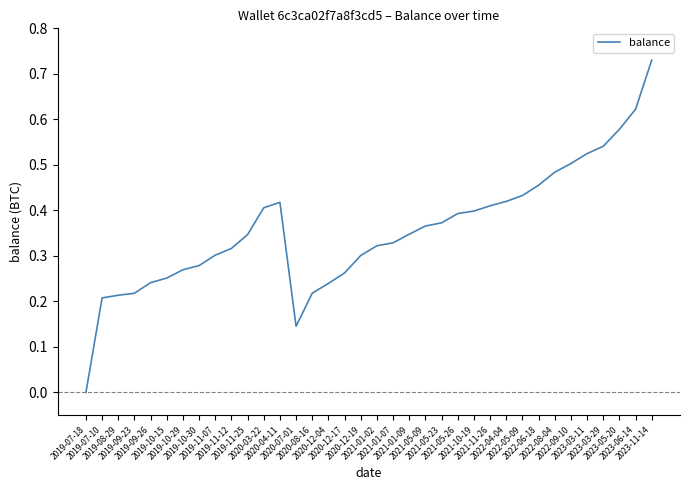

At which category does the chart reach its minimum across all series?

2019-07-18